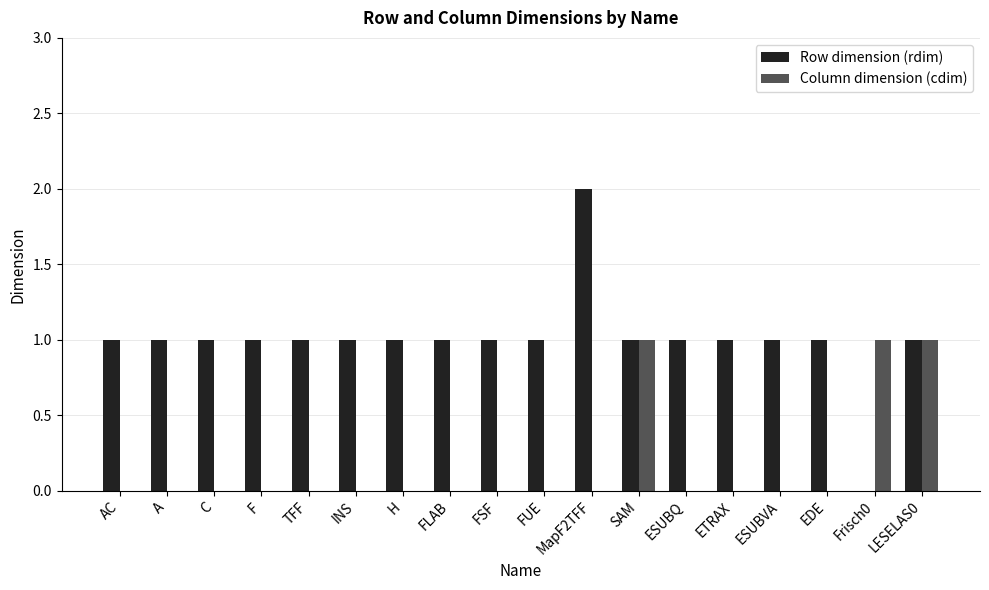

Reading left to right, list all the values displayed in this chart.

Row dimension (rdim): 1	1	1	1	1	1	1	1	1	1	2	1	1	1	1	1	0	1
Column dimension (cdim): 0	0	0	0	0	0	0	0	0	0	0	1	0	0	0	0	1	1